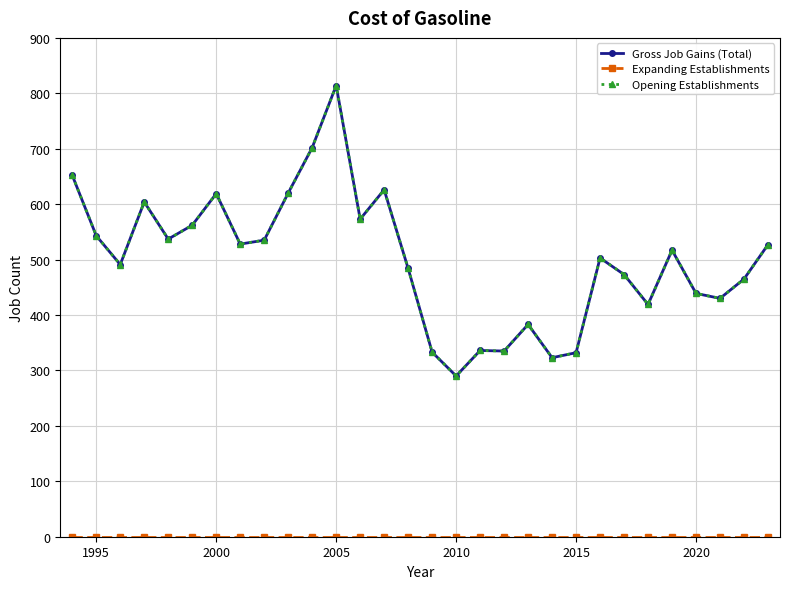

List the series in order of their peak value, lowest first.

Expanding Establishments, Gross Job Gains (Total), Opening Establishments